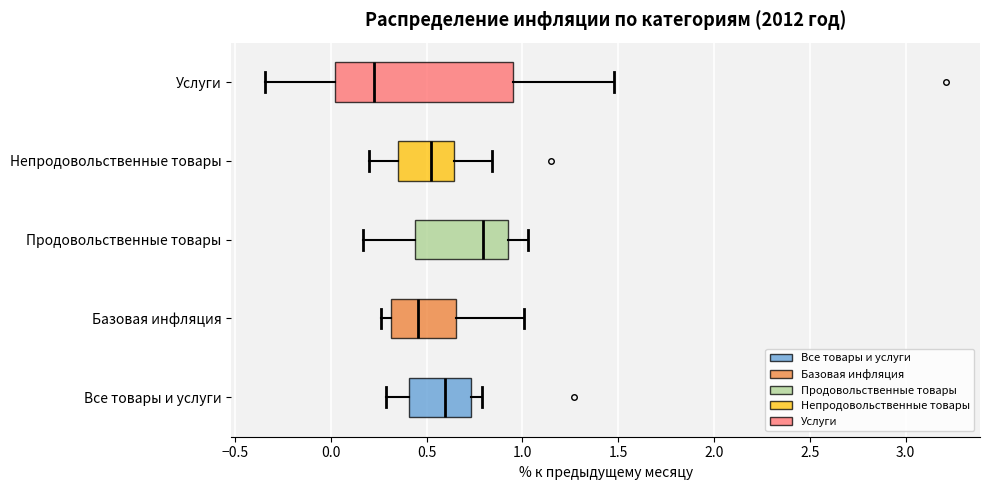

Which box is the widest, from its left edge to its right edge?

Услуги